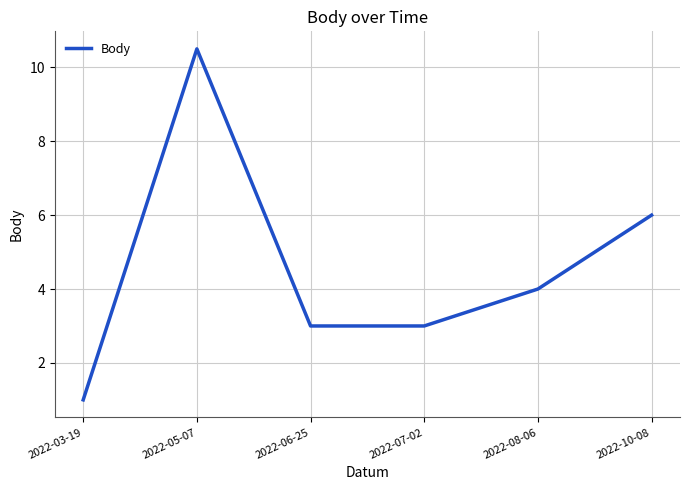

True or false: the data shows 3.9 at 2022-05-07.

False